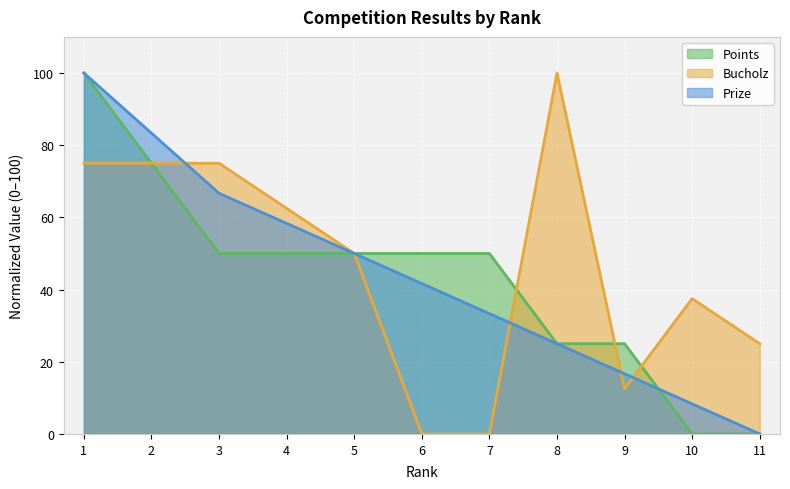

What is the approximate value of Prize at 3?

66.7